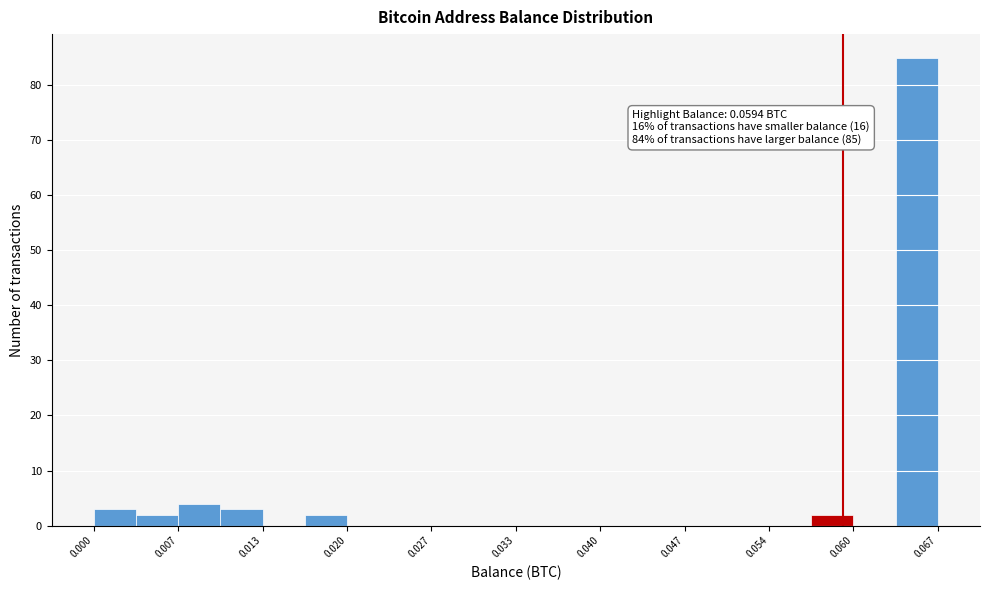

Read against the x-axis, roughly where is the centre of the tallest bar?

0.065